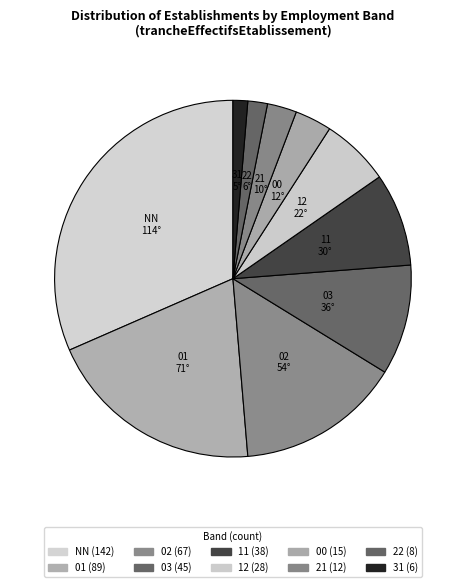

How many slices are in this pie chart?

10